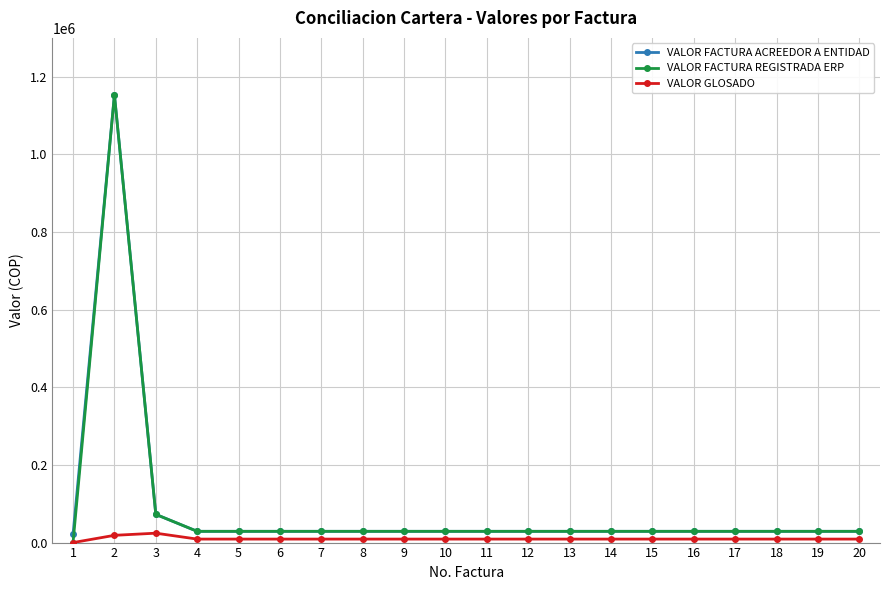

What is the value of the VALOR FACTURA ACREEDOR A ENTIDAD point at the 6th from the left?

29000